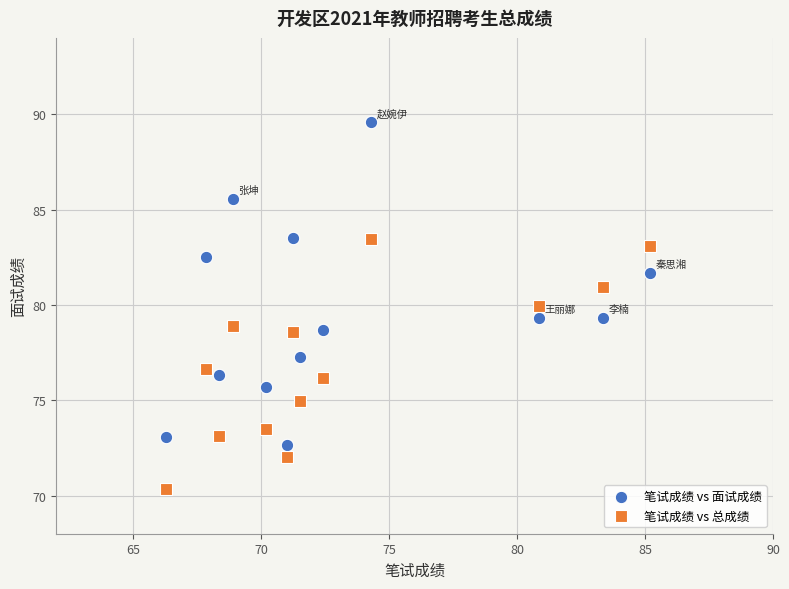

Which series has the widest spread of Y values?

笔试成绩 vs 面试成绩